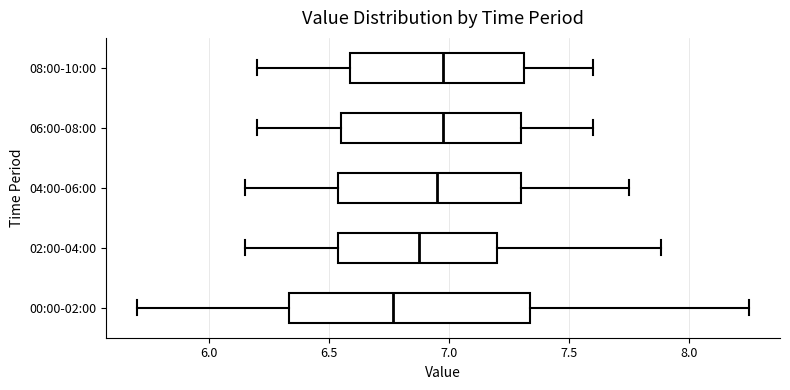

Which box is the widest, from its left edge to its right edge?

00:00-02:00